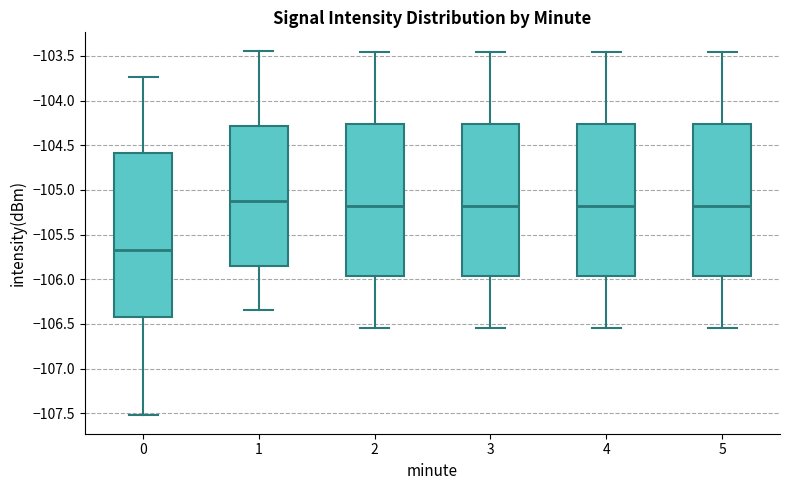

Reading left to right, transcribe this box plot: for each box, give where its median line is, the range the box spans, and where its two whiskers end, as read against the y-axis. The values are not printed on the chart, so give them approximately, as read against the axis.

0: median -105.65, box -106.40 to -104.60, whiskers -107.50 to -103.75
1: median -105.15, box -105.85 to -104.30, whiskers -106.35 to -103.45
2: median -105.20, box -105.95 to -104.25, whiskers -106.55 to -103.45
3: median -105.20, box -105.95 to -104.25, whiskers -106.55 to -103.45
4: median -105.20, box -105.95 to -104.25, whiskers -106.55 to -103.45
5: median -105.20, box -105.95 to -104.25, whiskers -106.55 to -103.45